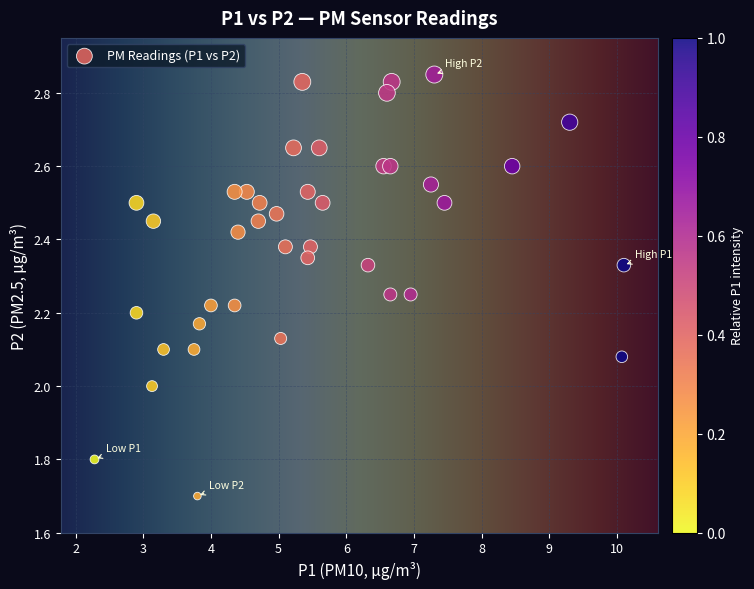

What is the range of X values (max minus min)?

7.8